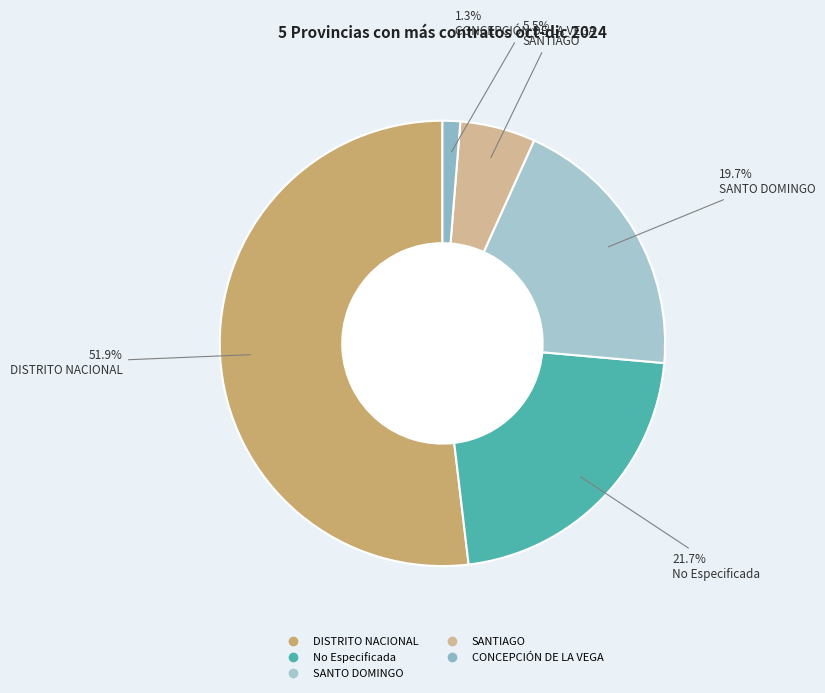

Which category has the biggest portion of the pie?

DISTRITO NACIONAL